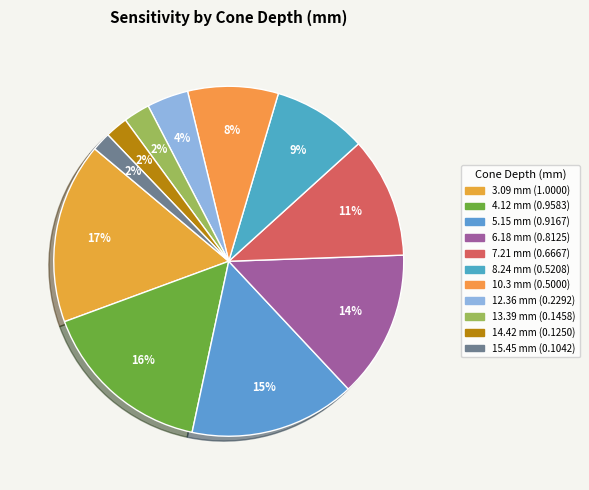

Which category has the smallest portion of the pie?

15.45